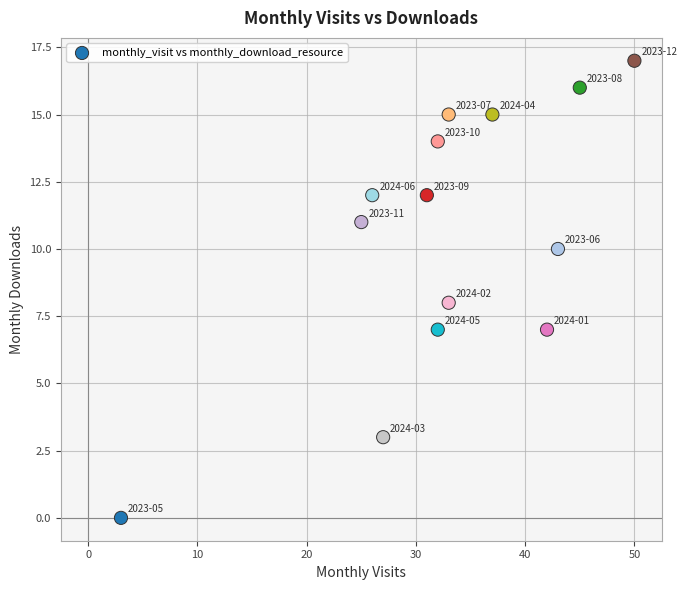

What is the range of Y values (max minus min)?

17